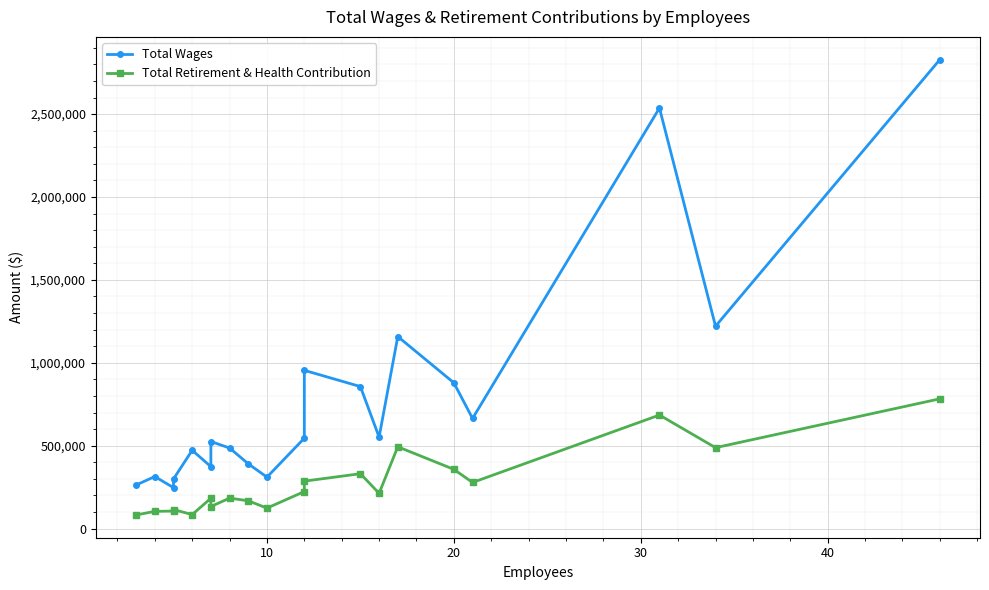

True or false: Total Retirement & Health Contribution and Total Wages cross at least once.

False